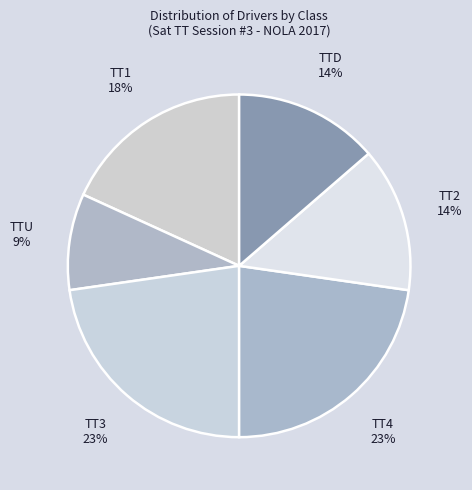

Does TT3 represent more than half of the total?

No